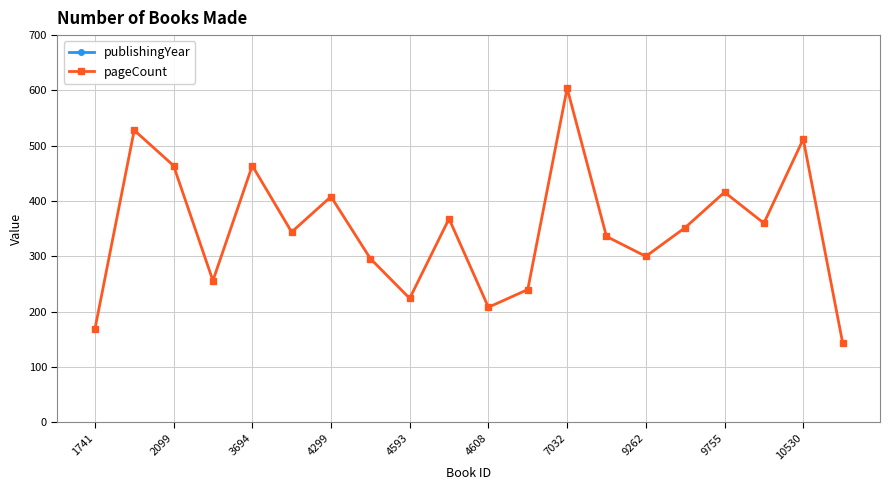

Rank the series by their maximum value, from lowest to highest.

pageCount, publishingYear